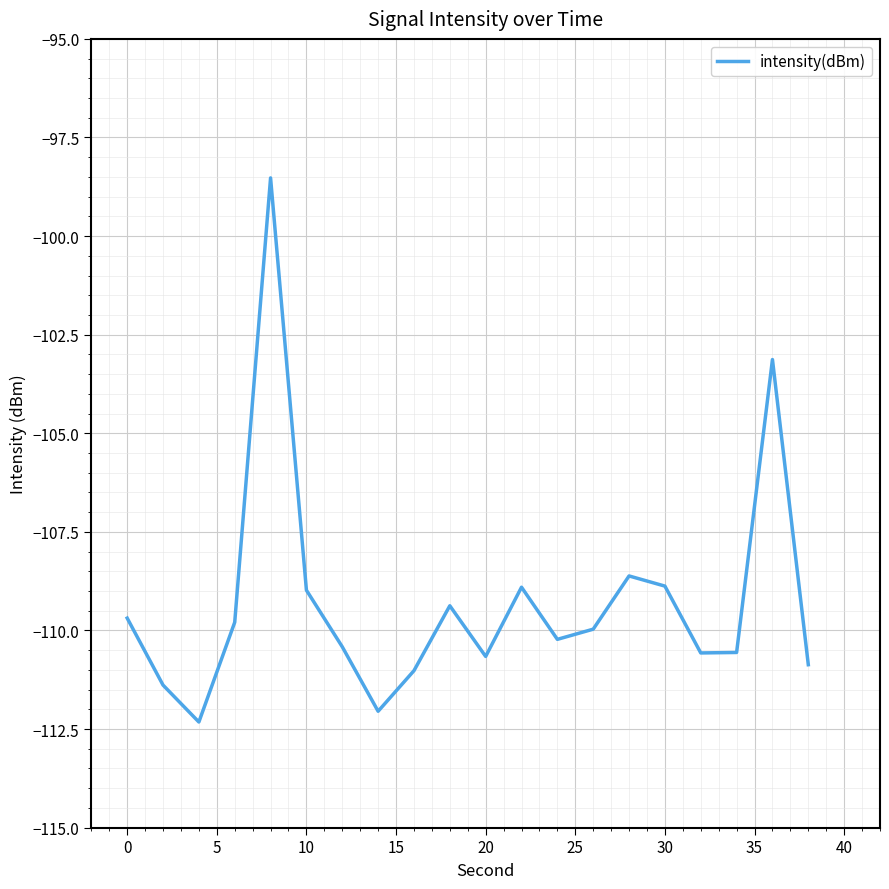

What is the minimum value shown in the chart?

-112.3